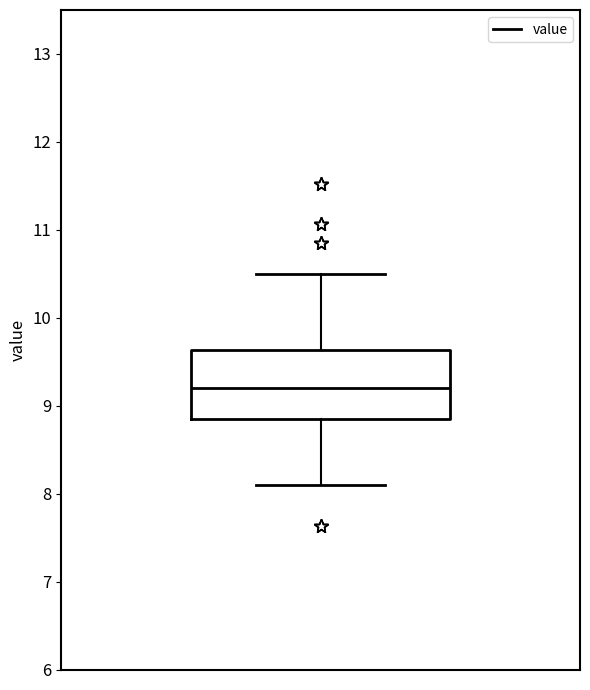

Read this box plot against the y-axis: the position of the median line, the range covered by the box, and the ends of both whiskers. The values are not printed on the chart, so give them approximately, as read against the axis.

median 9.2, box 8.9 to 9.6, whiskers 8.1 to 10.5